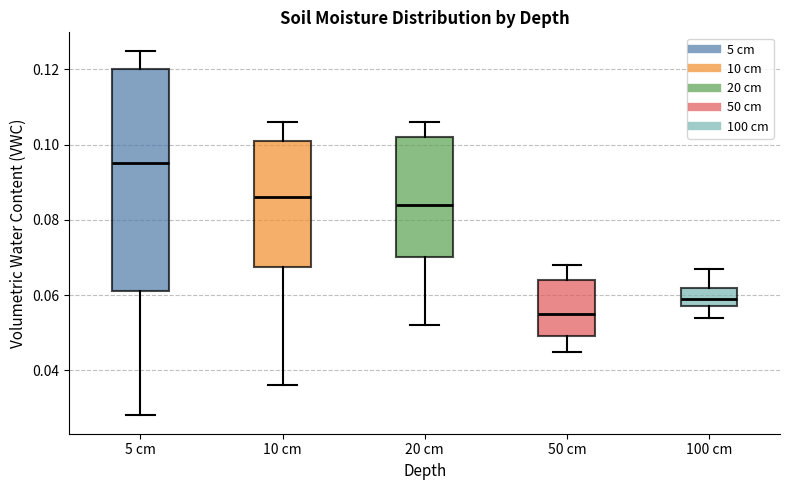

Where is the lower edge of the box for 50 cm on the y-axis? The values are not printed on the chart, so give them approximately, as read against the axis.

0.050